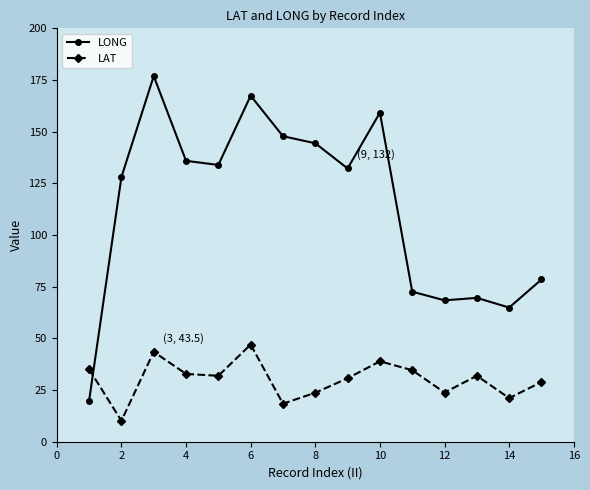

What is the difference between the maximum and minimum values in the LONG series?

157.1